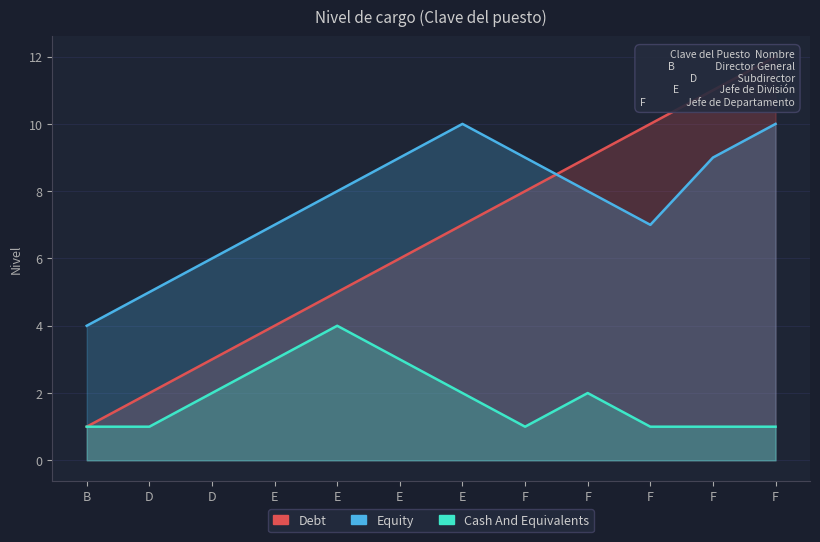

What is the label of the 2nd point from the left?

D